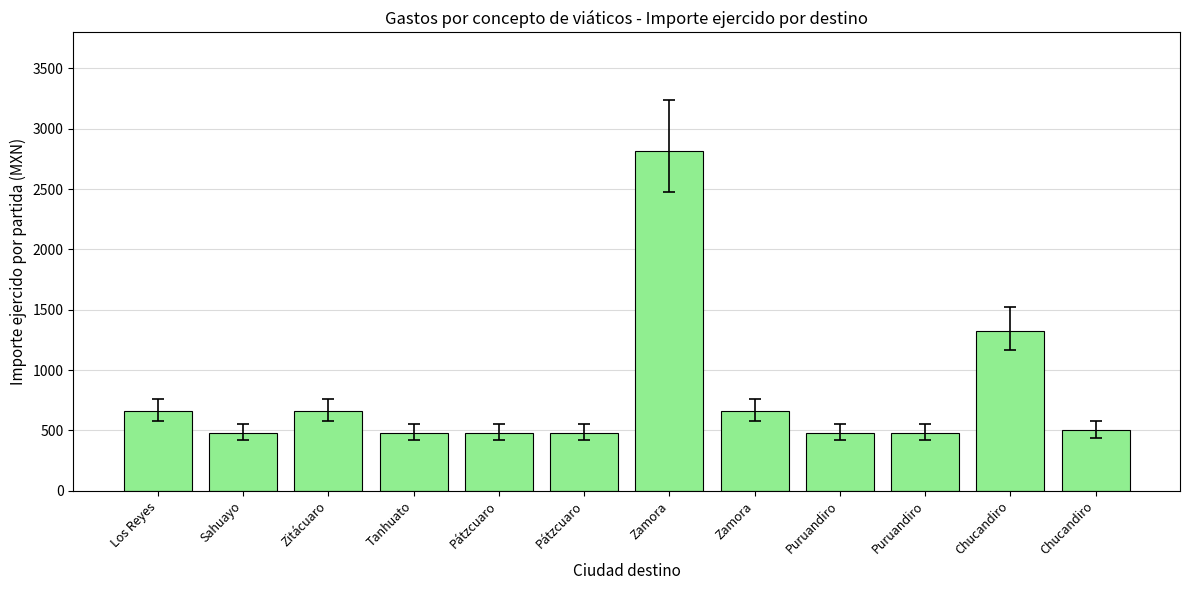

Are the bars horizontal?

No